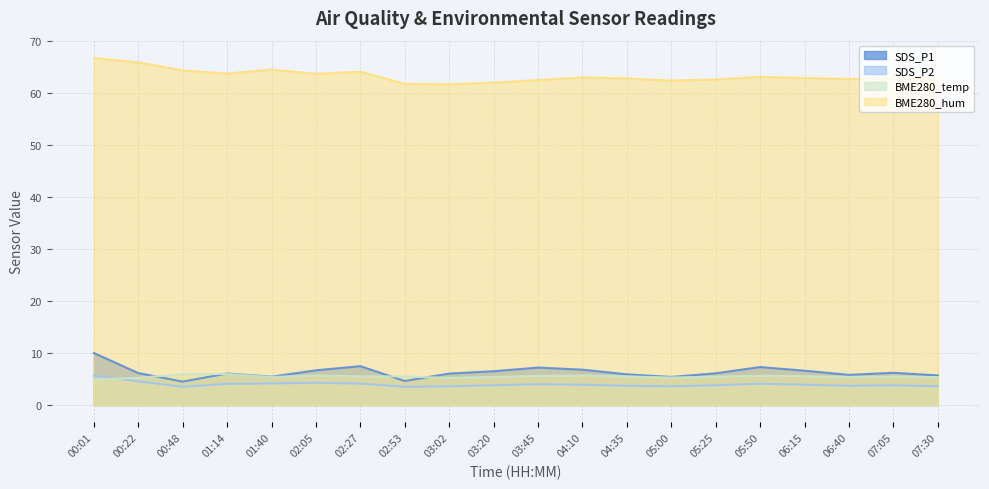

Is it true that SDS_P1 equals 2.4 at 03:20?

False